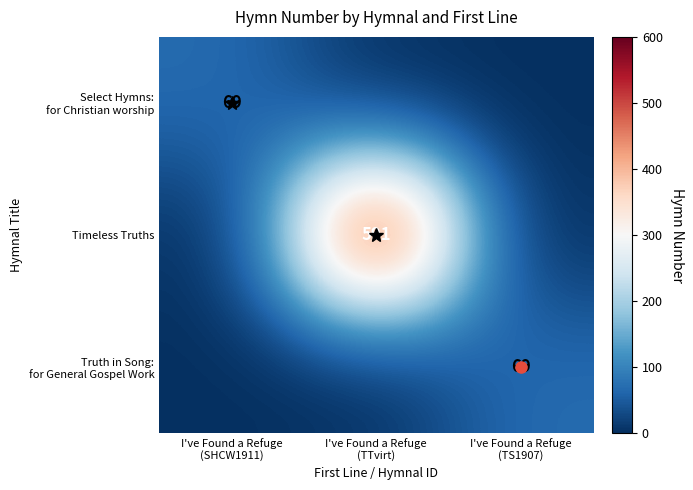

What is the difference between the highest and lowest values at I've Found a Refuge
(SHCW1911)?

69